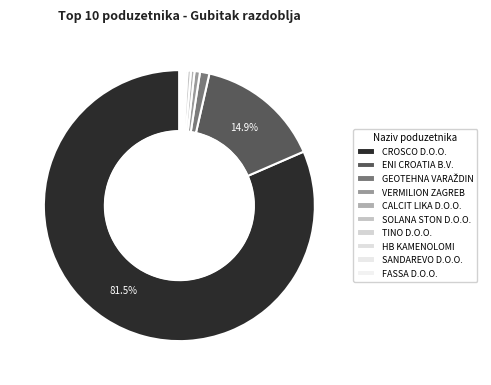

Which category has the biggest portion of the pie?

CROSCO D.O.O.